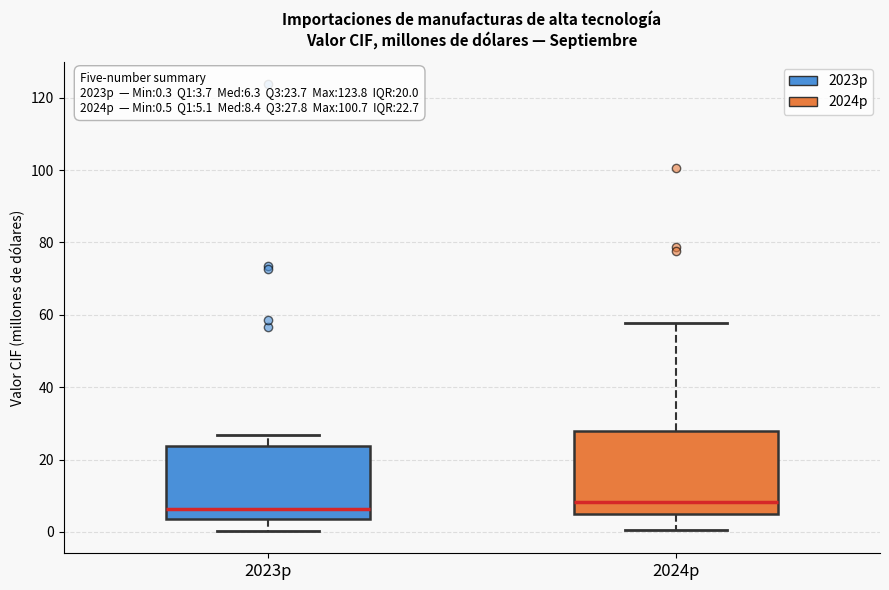

Which box's median line is the lowest?

2023p